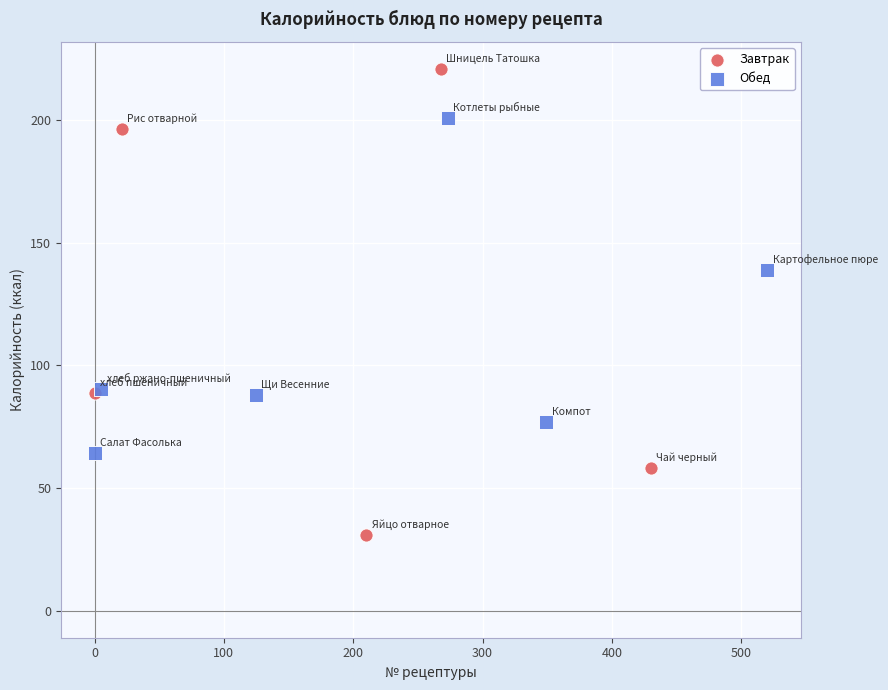

Which series has the widest spread of Y values?

Завтрак